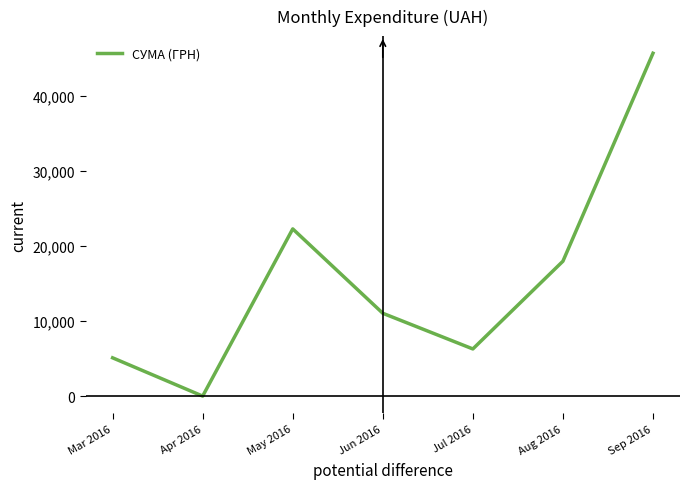

Approximately how many times larger is the value at Jul 2016 compared to Mar 2016?

1.2